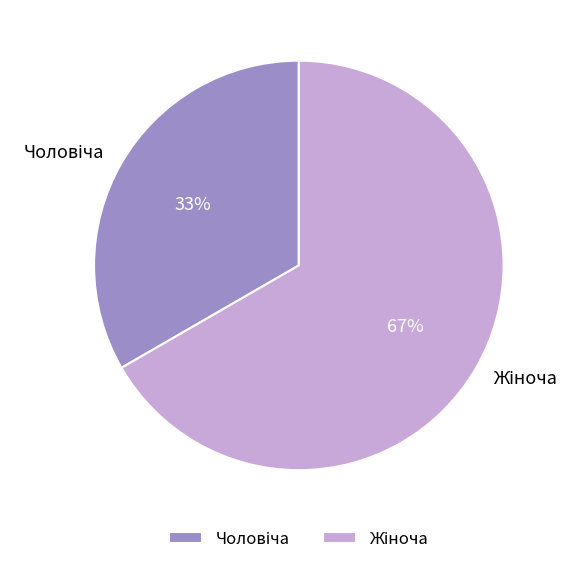

To the nearest percent, what is the average slice percentage?

50%